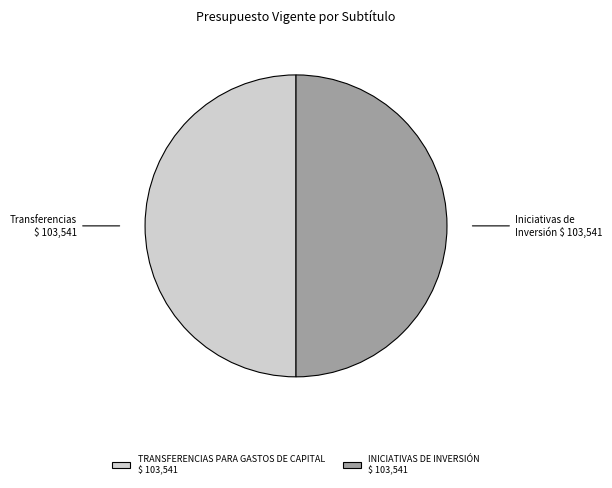

Is it true that INICIATIVAS DE INVERSIÓN $ 103,541 is 50% of the pie?

True